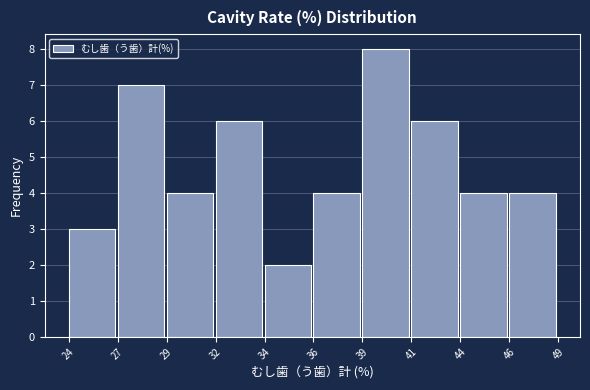

Reading left to right, what are all the values shown in this chart?

3	7	4	6	2	4	8	6	4	4